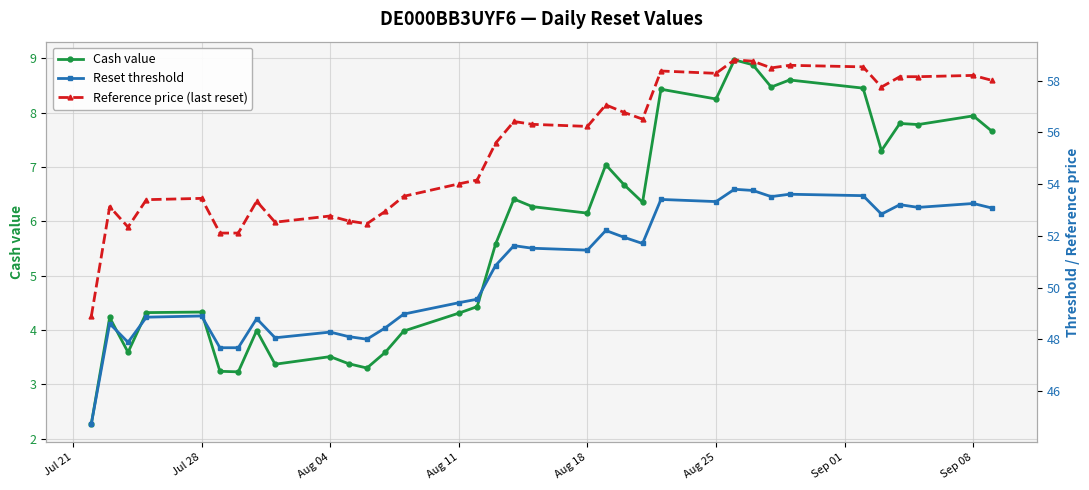

Which series has the largest range (max minus min)?

Reference price (last reset)